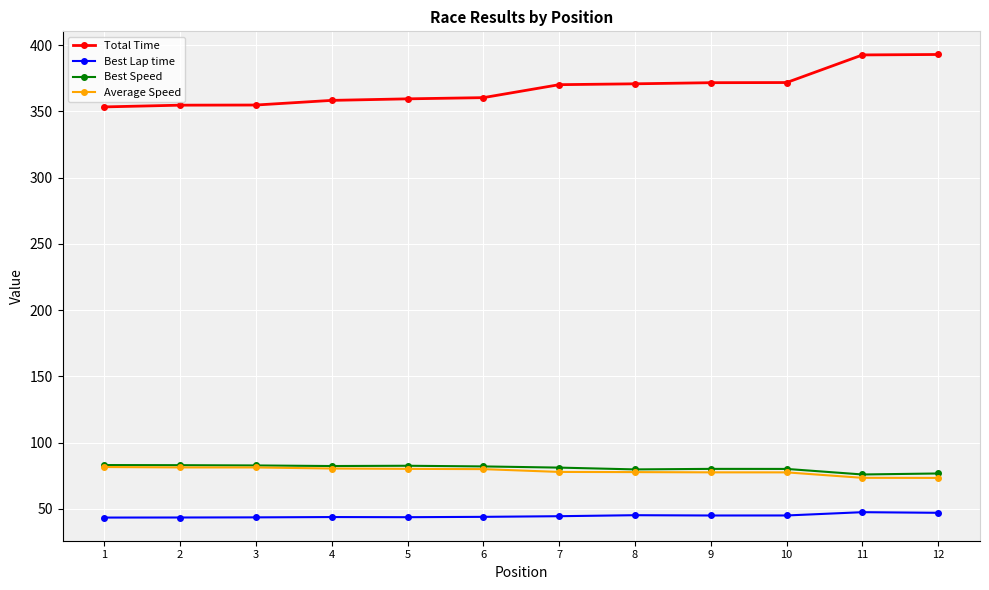

What is the average value of the Best Lap time series?

44.6